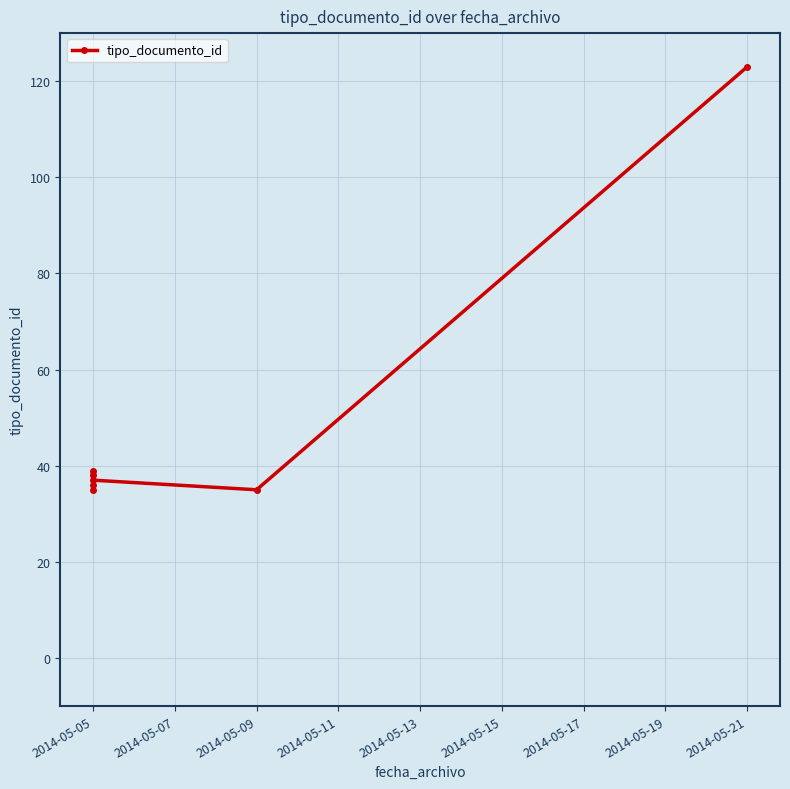

How many points are higher than both their immediate neighbors (excluding endpoints)?

2